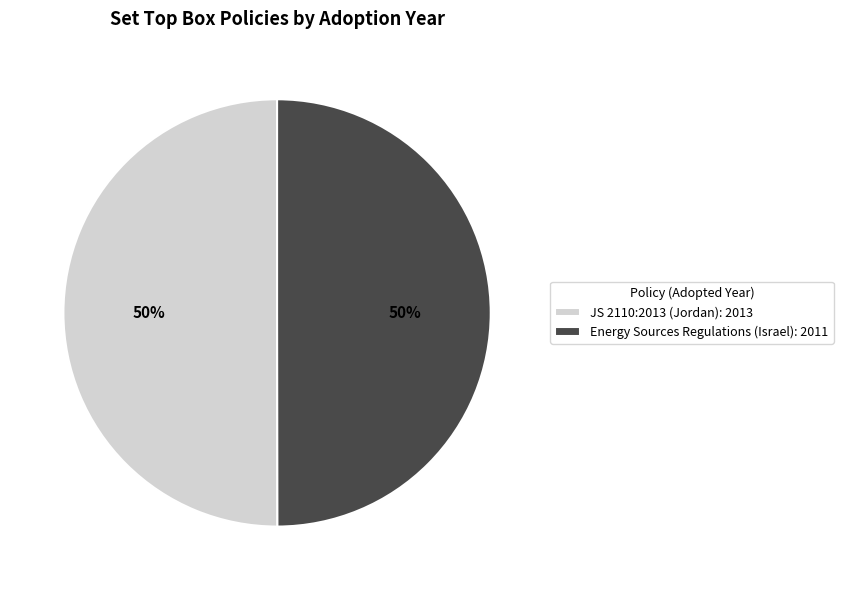

To the nearest percent, what is the average slice percentage?

50%